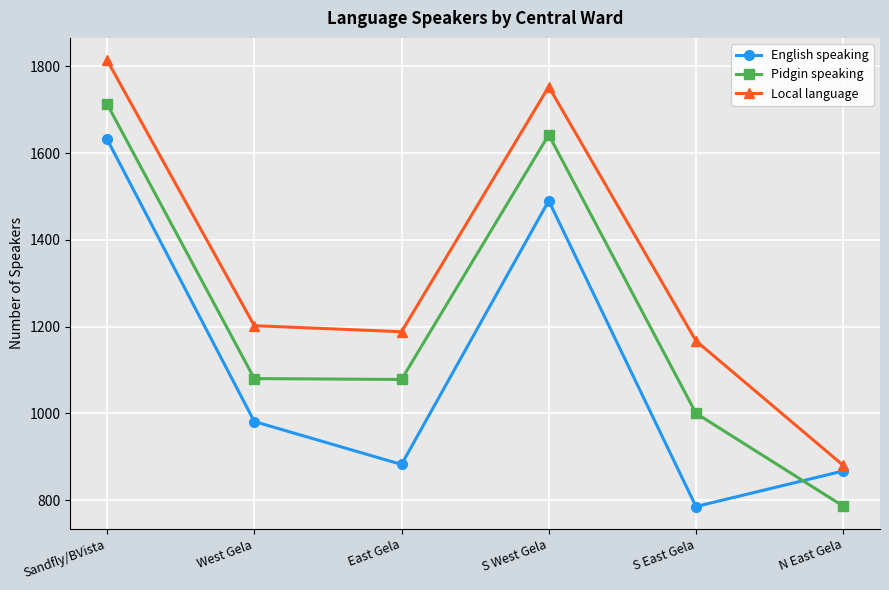

True or false: Pidgin speaking and Local language cross at least once.

False